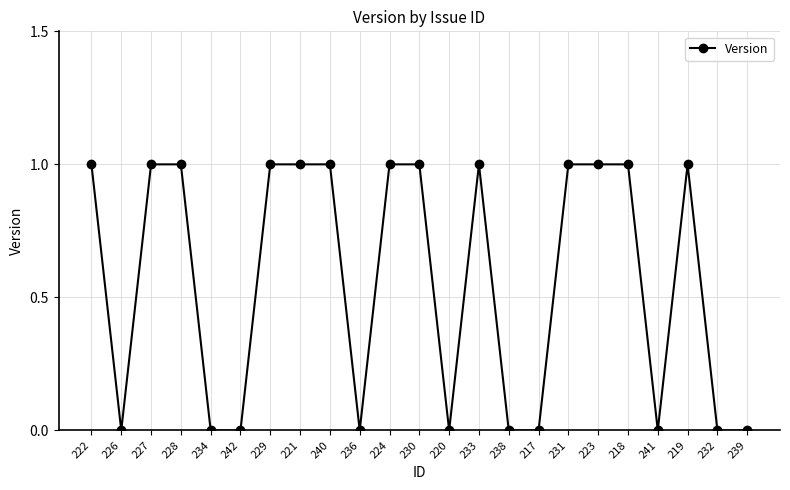

Reading left to right, transcribe all the data shown in this chart.

1	0	1	1	0	0	1	1	1	0	1	1	0	1	0	0	1	1	1	0	1	0	0